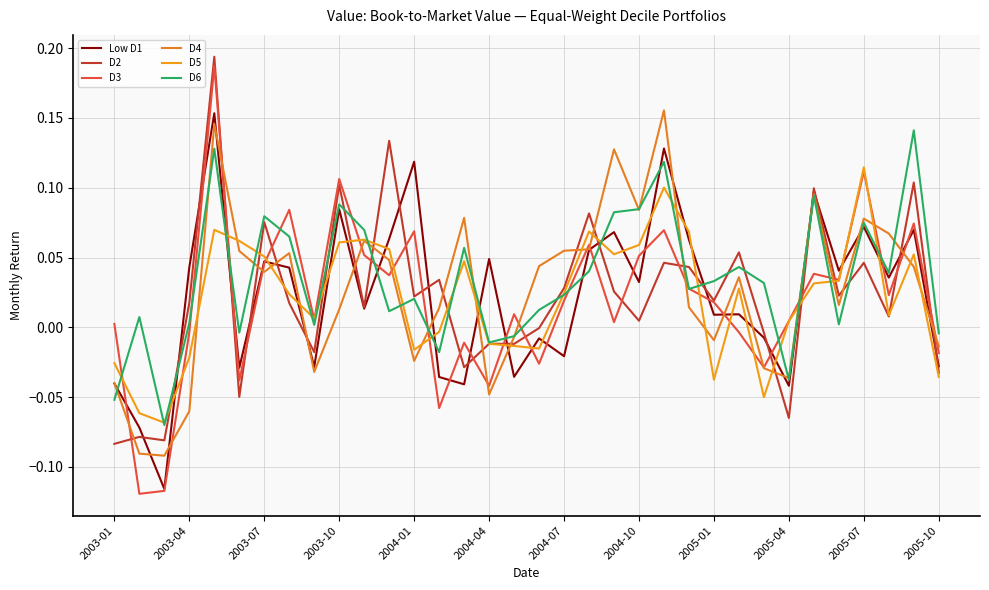

What are all the series names shown in the legend?

Low D1, D2, D3, D4, D5, D6